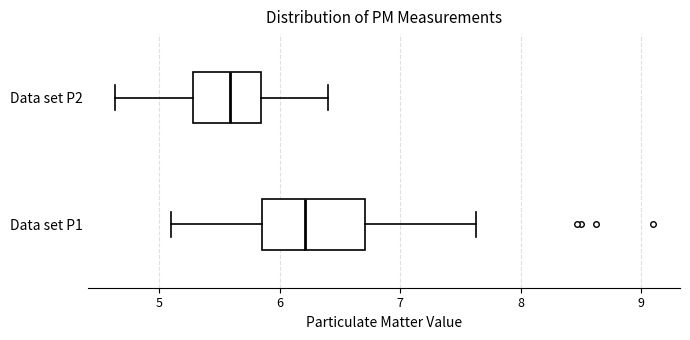

Which box has the furthest to the left median line?

Data set P2